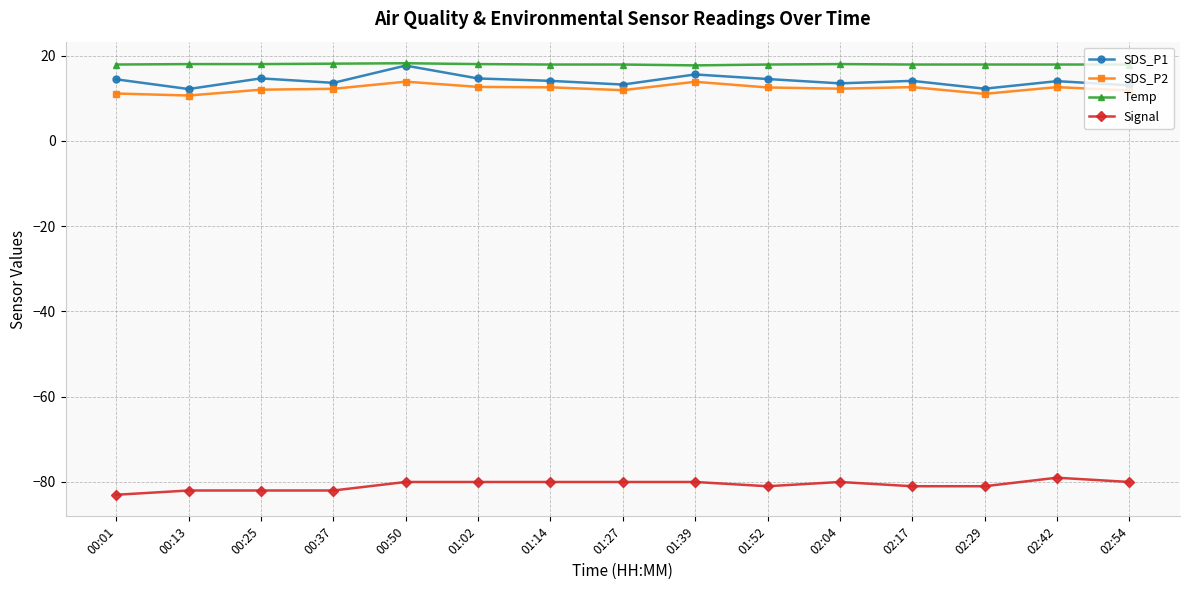

How many lines are shown in the chart?

4